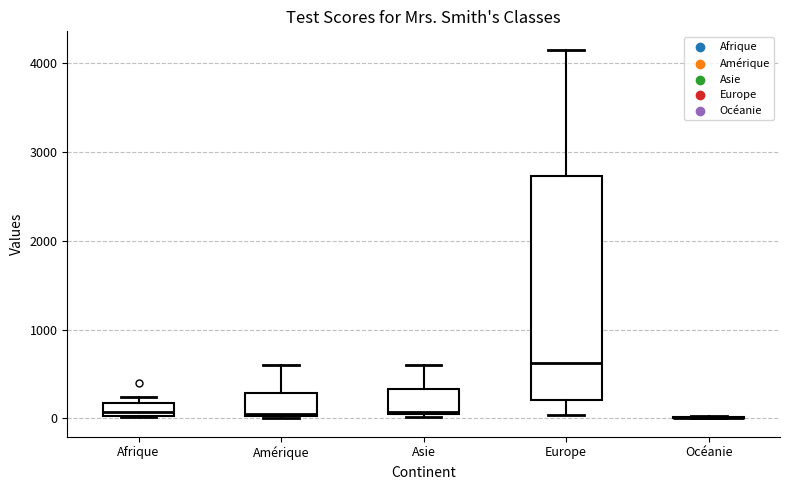

Where does the median line of the box for Europe sit on the y-axis? The values are not printed on the chart, so give them approximately, as read against the axis.

600